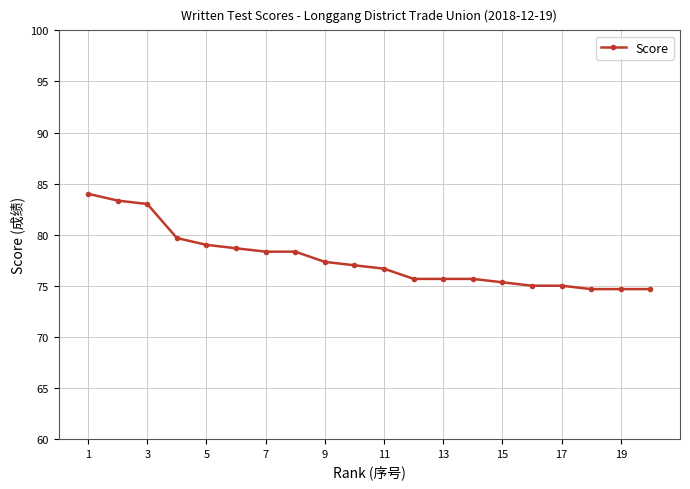

What is the value of the 15th point from the left?

75.3